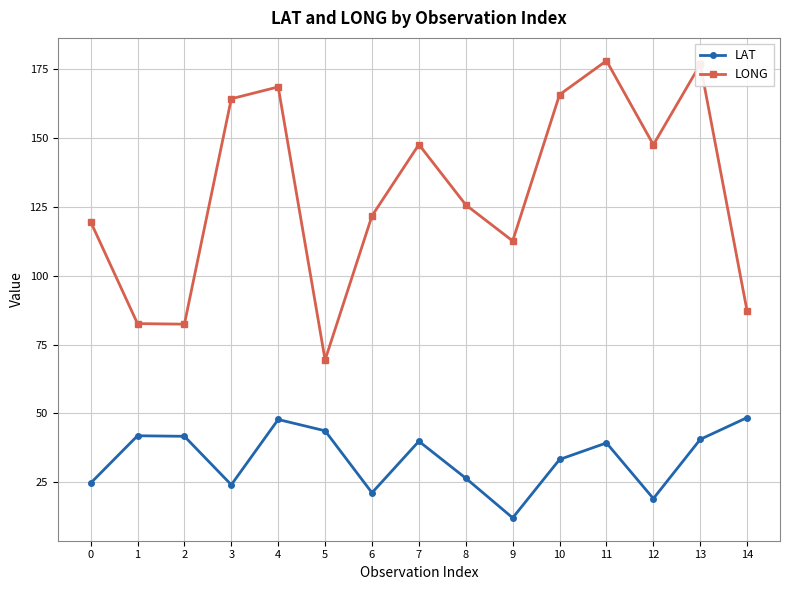

What is the difference between the second highest and second lowest values in the LONG series?

94.3